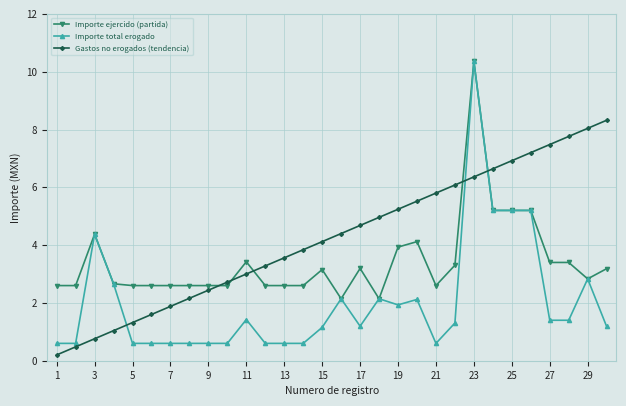

After their last crossing, which series has the higher values: Importe ejercido (partida) or Gastos no erogados (tendencia)?

Gastos no erogados (tendencia)